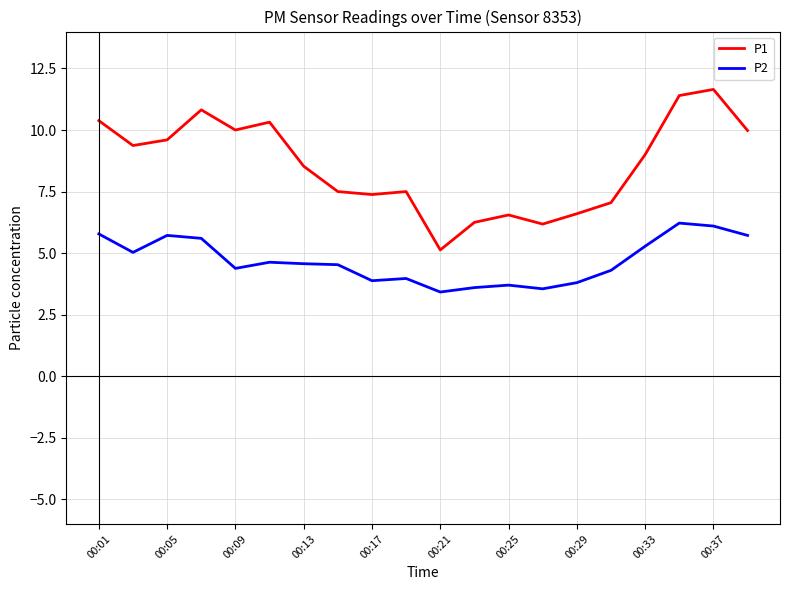

What is the difference between the maximum and minimum values in the P1 series?

6.5